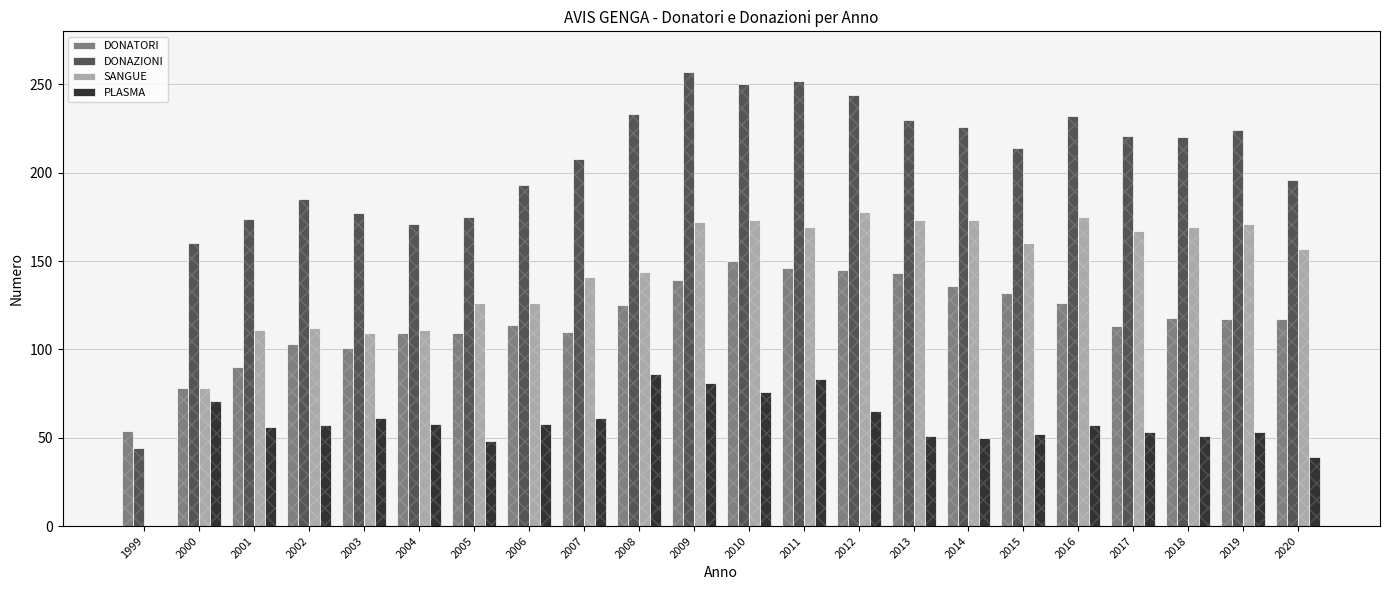

List the series in order of their overall mean, highest first.

DONAZIONI, SANGUE, DONATORI, PLASMA